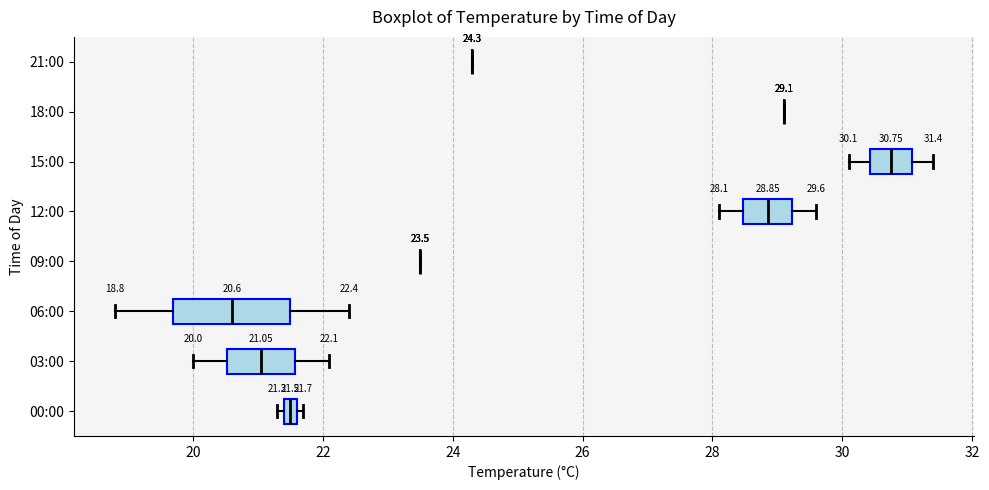

Comparing the boxes themselves (not the whiskers), which one is the widest?

06:00